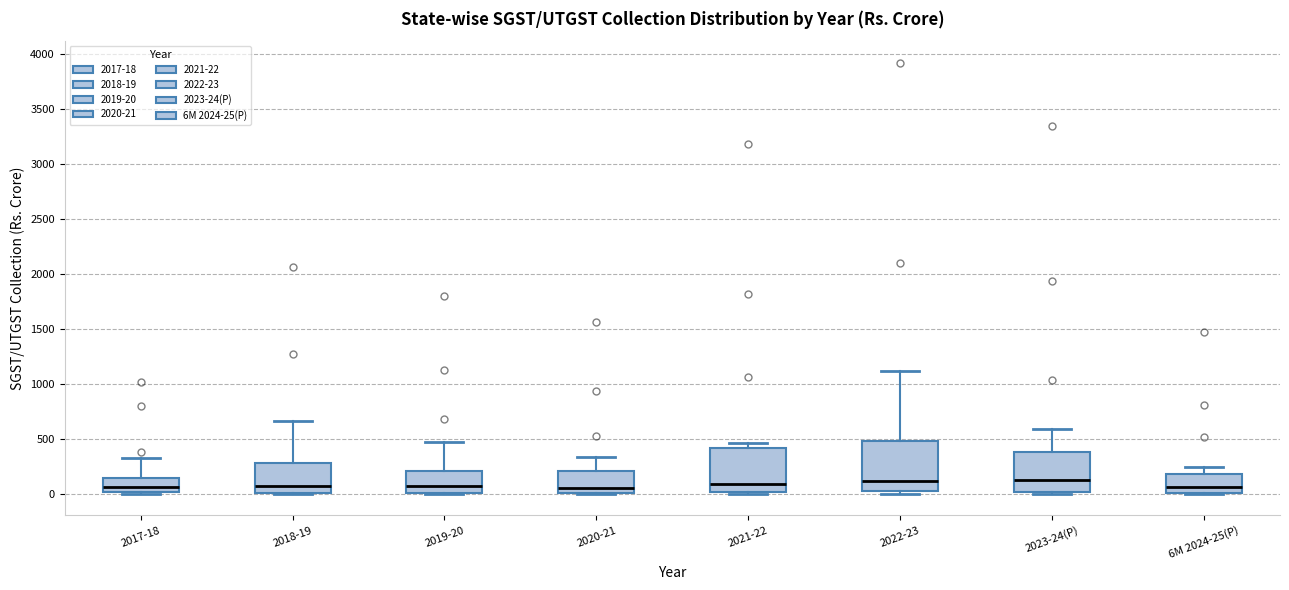

Comparing the boxes themselves (not the whiskers), which one is the tallest?

2022-23